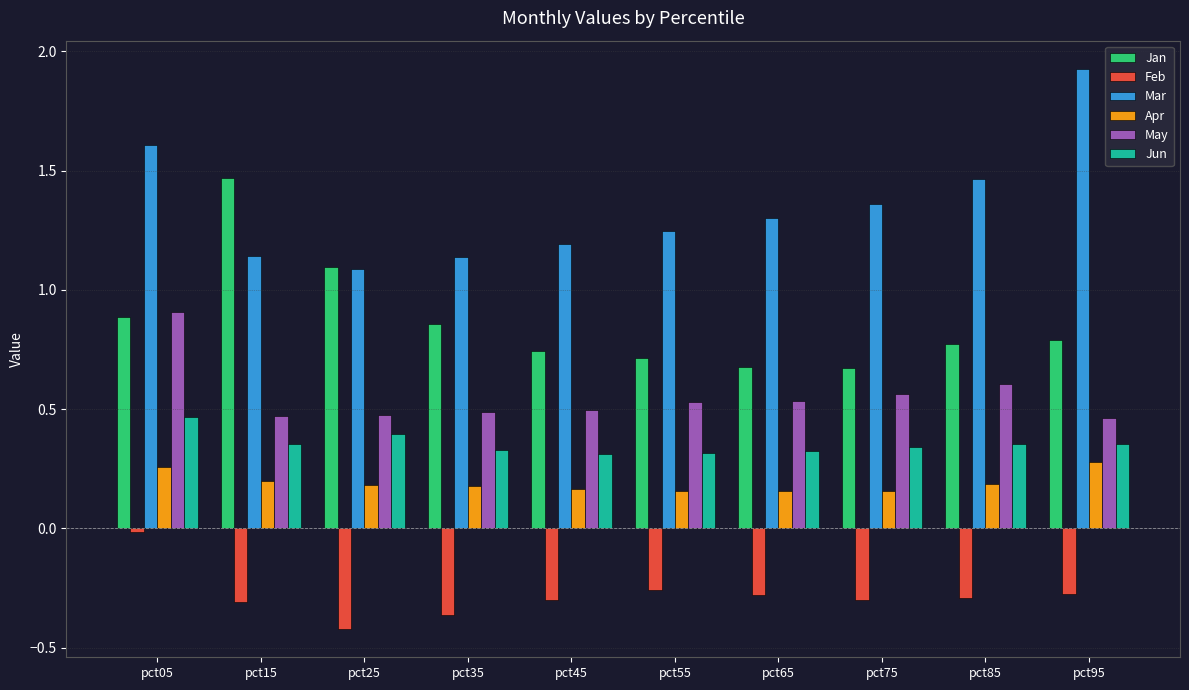

True or false: May has a value of 0.6 at pct85.

True